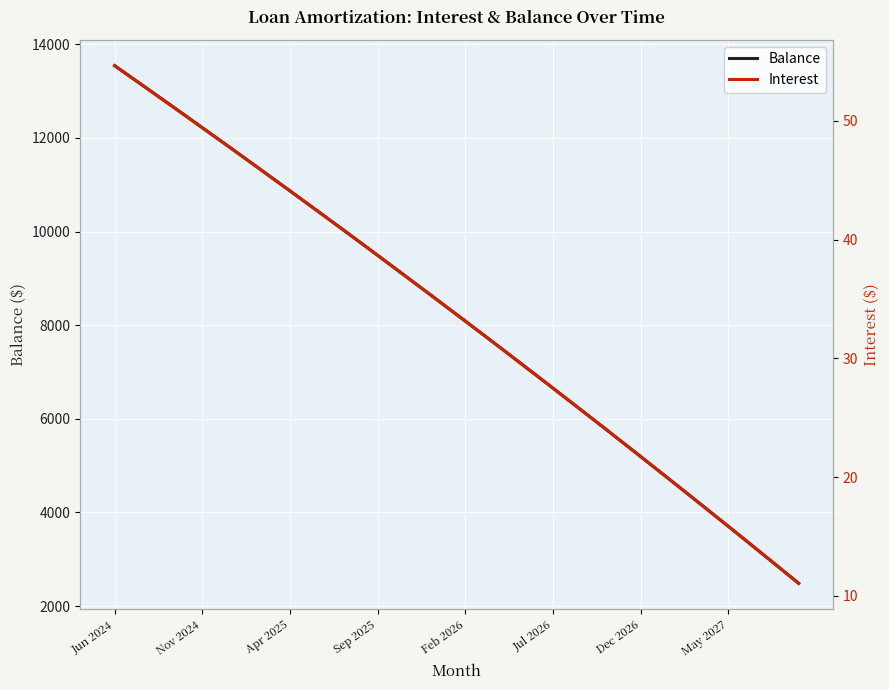

At which label does Balance reach its peak?

Jun 2024